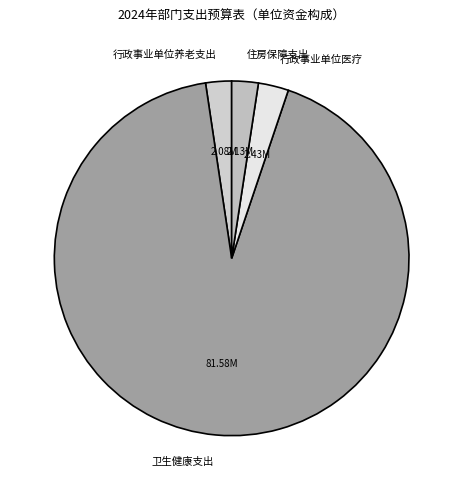

Between 卫生健康支出 and 行政事业单位医疗, which is larger?

卫生健康支出